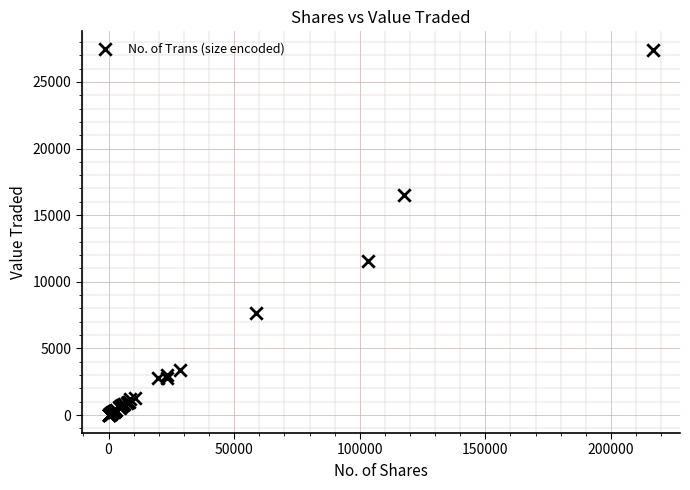

What Y value in the scatter plot is closest to 13721?

11530